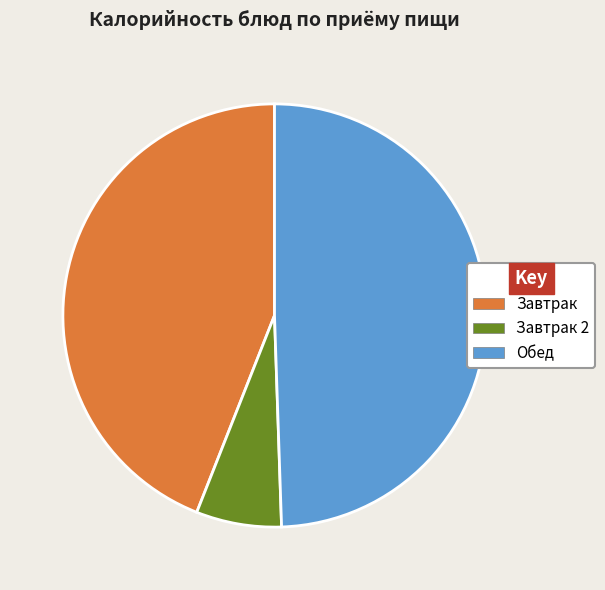

What is the largest slice in the pie chart?

Обед